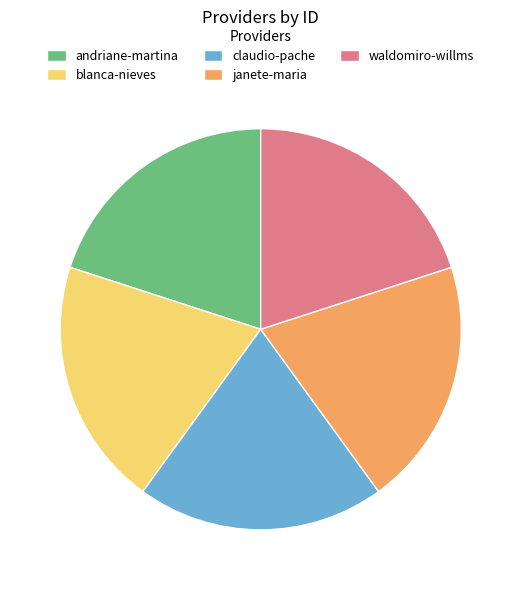

Do claudio-pache and andriane-martina together represent more than half of the pie?

No